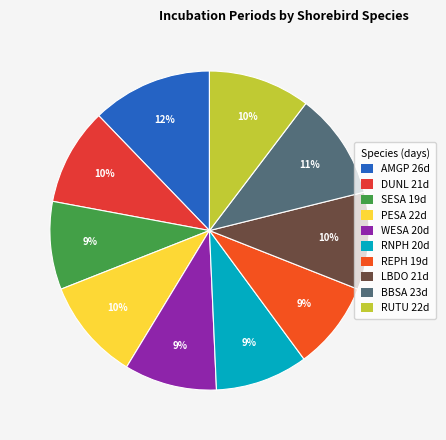

Which has a higher value, DUNL or REPH?

DUNL